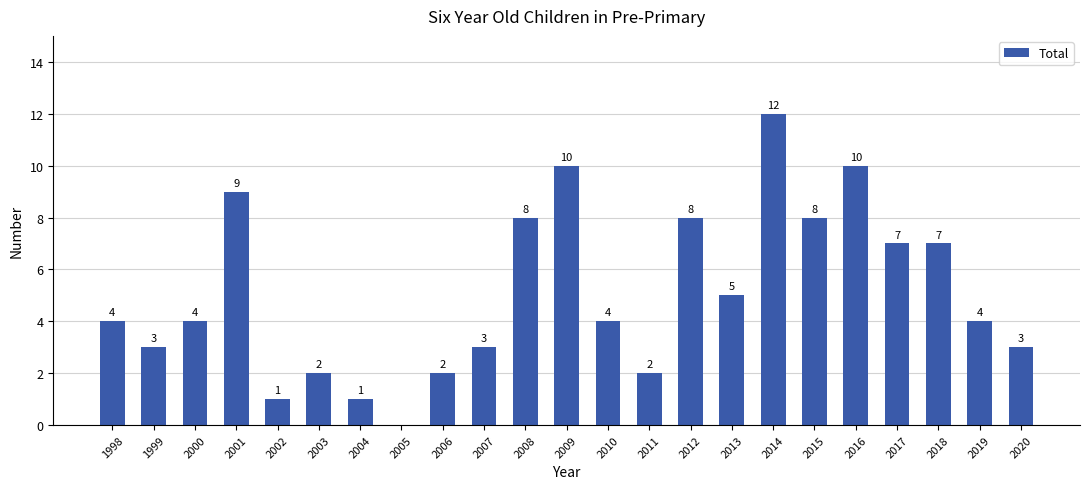

Read the value at 2015, to the nearest 10.

10